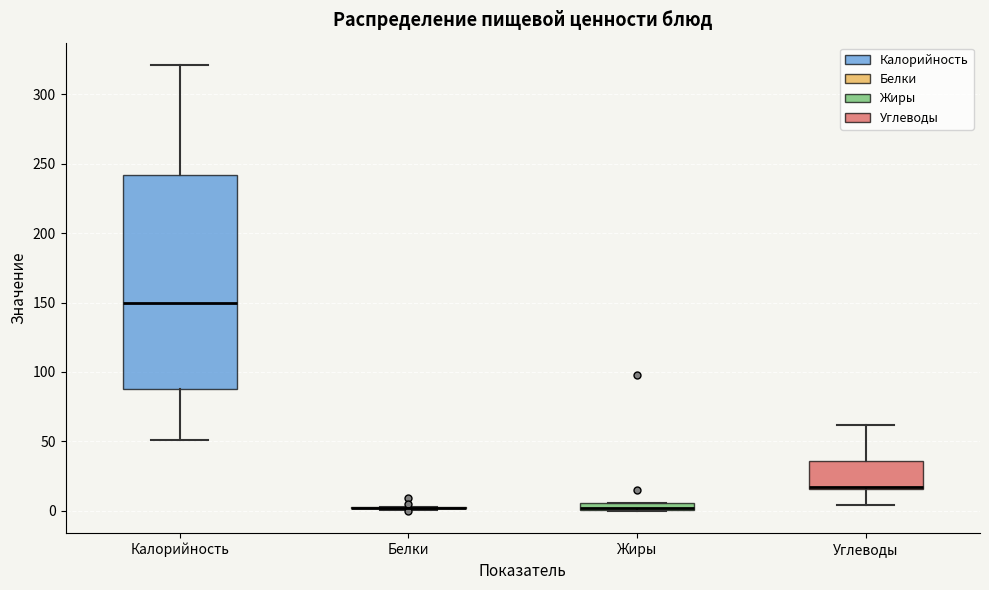

Which box is the tallest, from its lower edge to its upper edge?

Калорийность